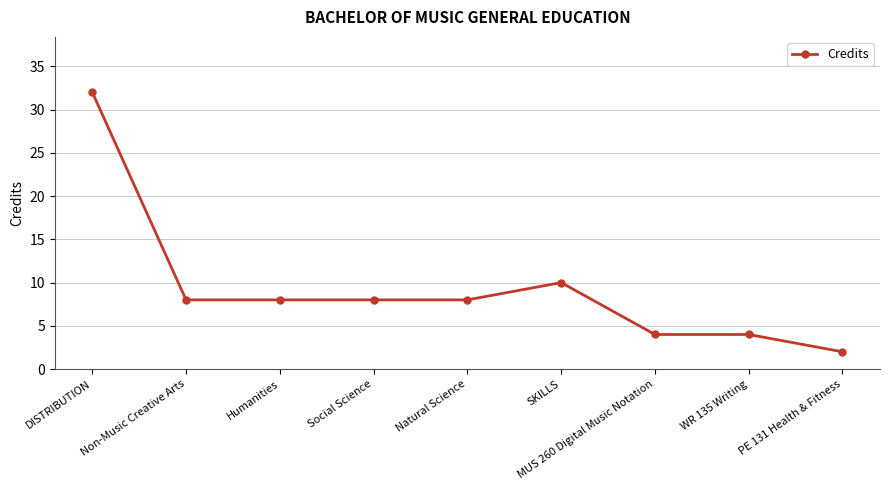

The value at Social Science is 11. True or false?

False